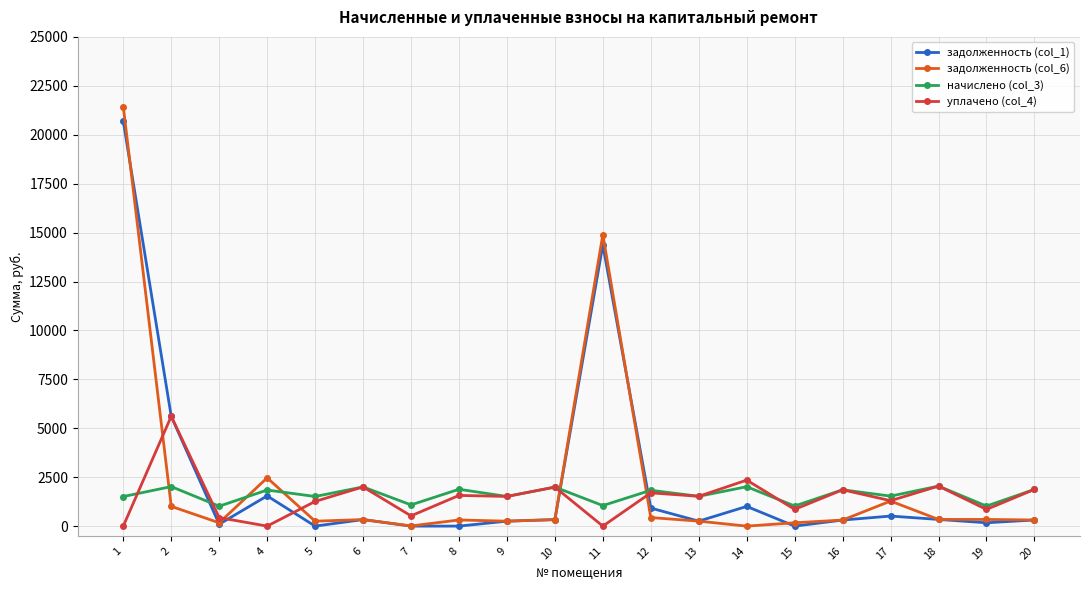

Rank the series at 1 from lowest to highest value.

уплачено (col_4), начислено (col_3), задолженность (col_1), задолженность (col_6)